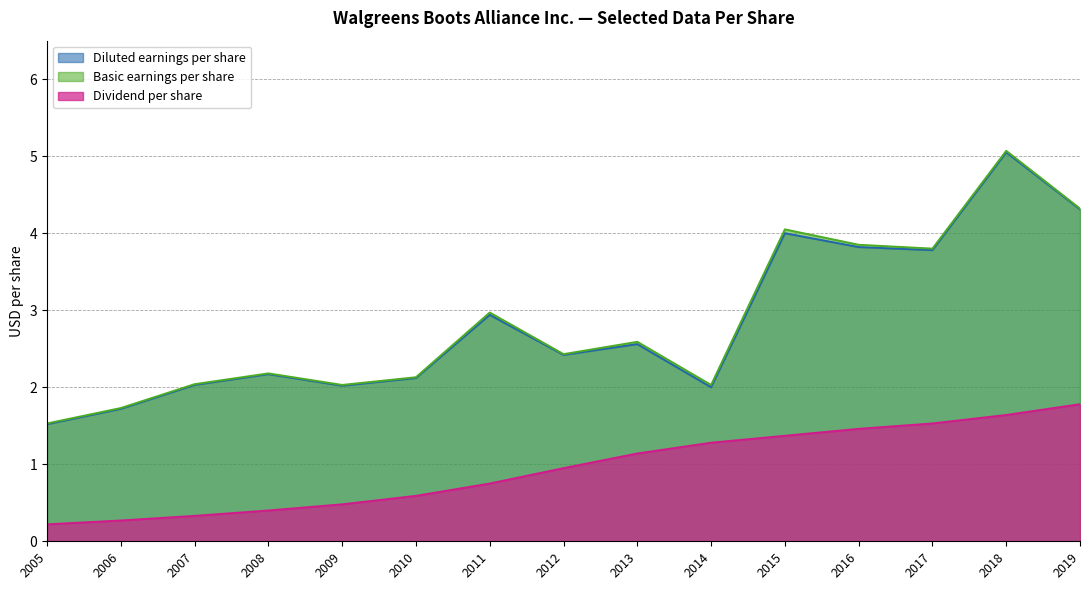

In Basic earnings per share, how many points are higher than both neighbors (excluding endpoints)?

5